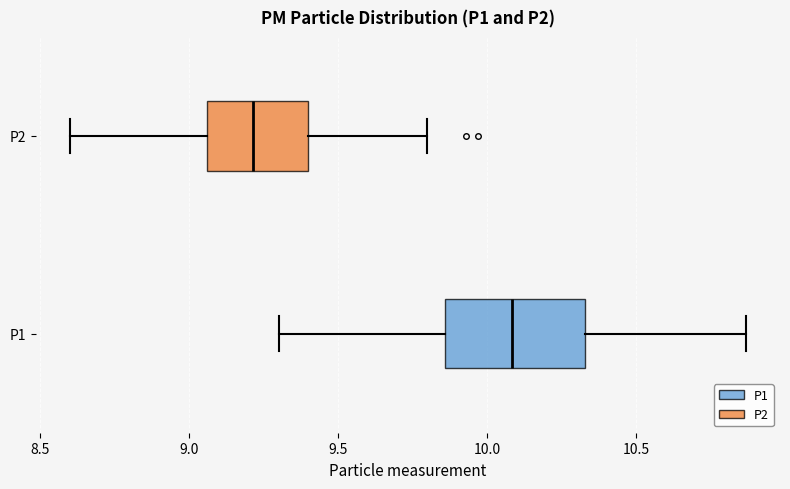

Reading bottom to top, transcribe this box plot: for each box, give where its median line is, the range the box spans, and where its two whiskers end, as read against the x-axis. The values are not printed on the chart, so give them approximately, as read against the axis.

P1: median 10.10, box 9.85 to 10.35, whiskers 9.30 to 10.85
P2: median 9.20, box 9.05 to 9.40, whiskers 8.60 to 9.80